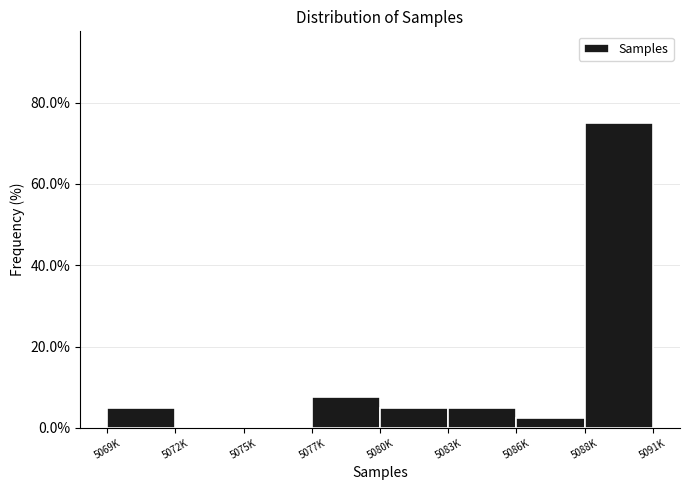

Reading right to left, extract all data points from this chart.

5088K=75.0	5086K=2.5	5083K=5.0	5080K=5.0	5077K=7.5	5075K=0.0	5072K=0.0	5069K=5.0